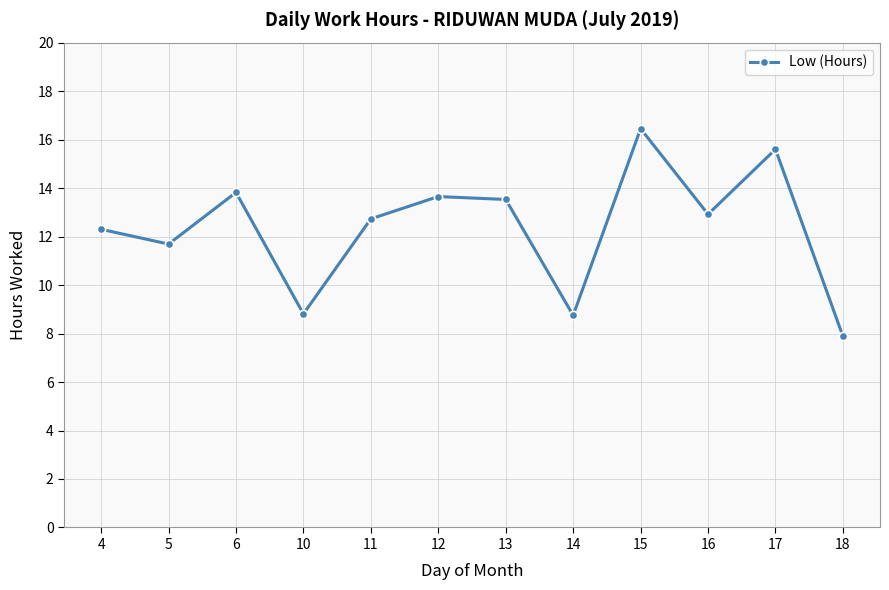

Between 5 and 14, which is larger?

5